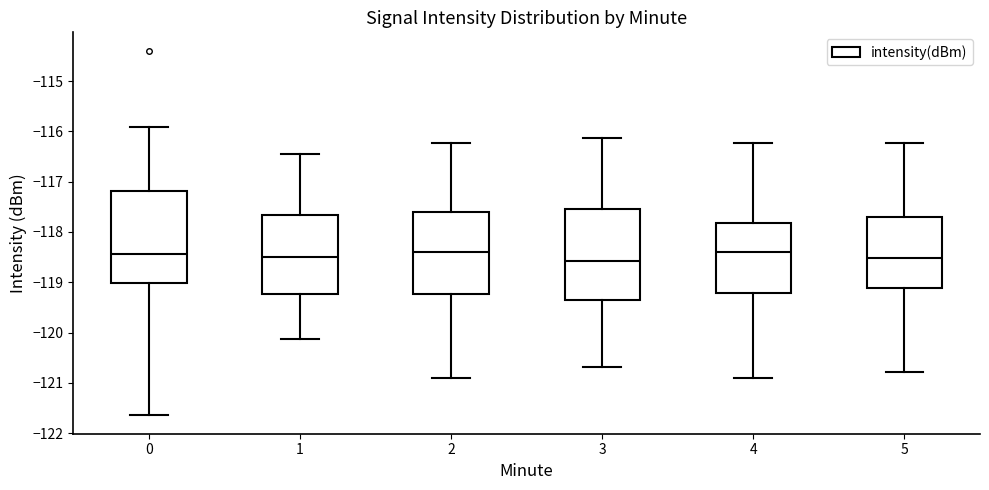

Reading left to right, read every box against the y-axis: the position of its median line, the range the box covers, and the ends of its whiskers. The values are not printed on the chart, so give them approximately, as read against the axis.

0: median -118.4, box -119.0 to -117.2, whiskers -121.7 to -115.9
1: median -118.5, box -119.2 to -117.7, whiskers -120.1 to -116.5
2: median -118.4, box -119.2 to -117.6, whiskers -120.9 to -116.2
3: median -118.6, box -119.3 to -117.5, whiskers -120.7 to -116.1
4: median -118.4, box -119.2 to -117.8, whiskers -120.9 to -116.2
5: median -118.5, box -119.1 to -117.7, whiskers -120.8 to -116.2